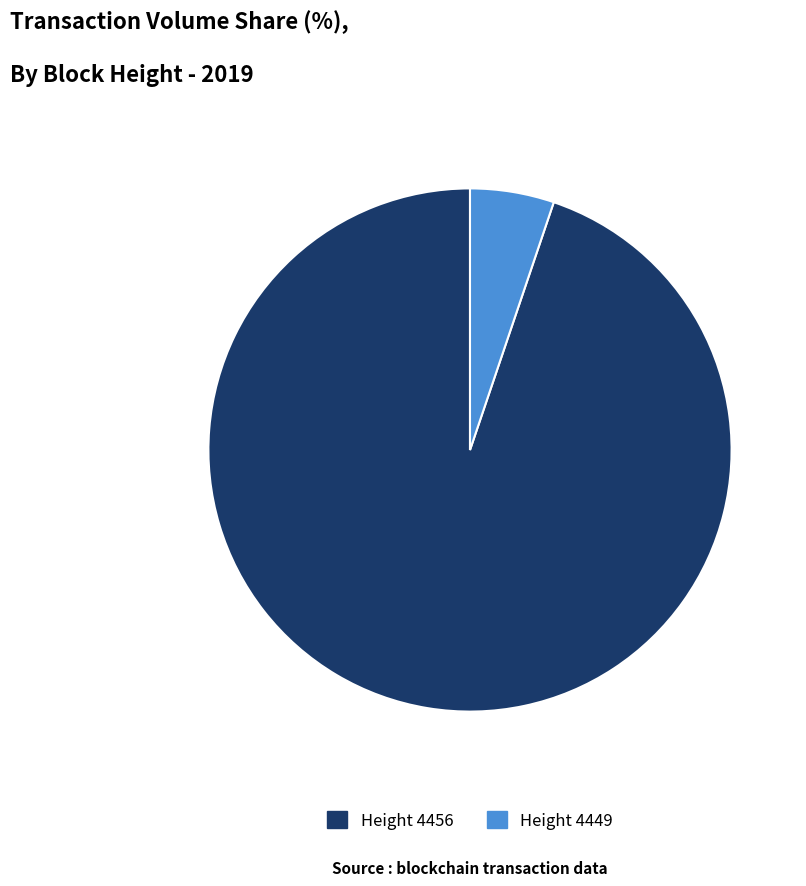

Do Height 4456 and Height 4449 together represent more than half of the pie?

Yes